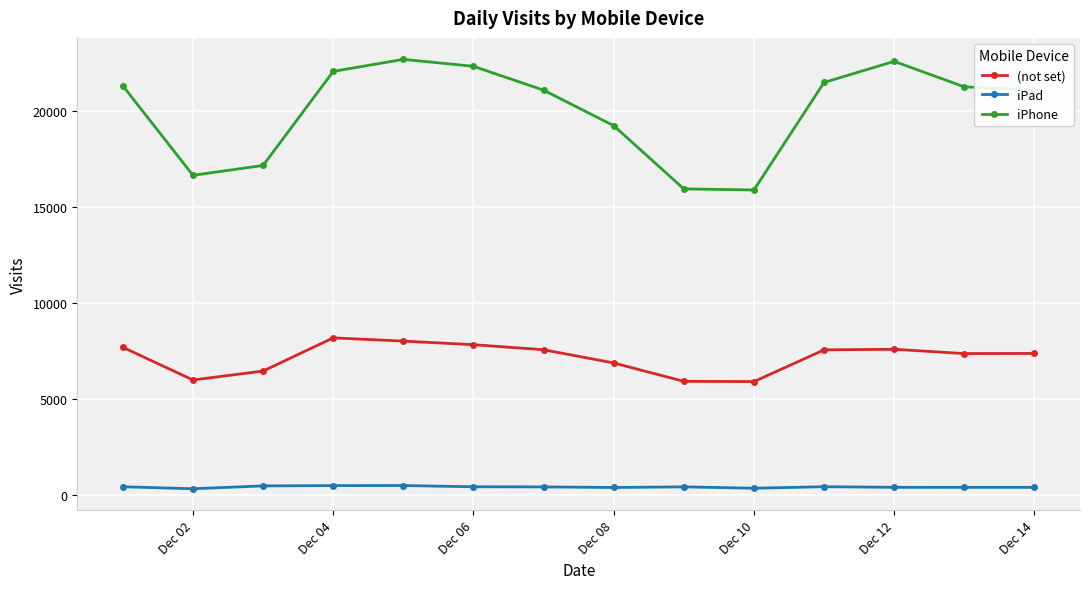

Which series has the largest total across all categories?

iPhone